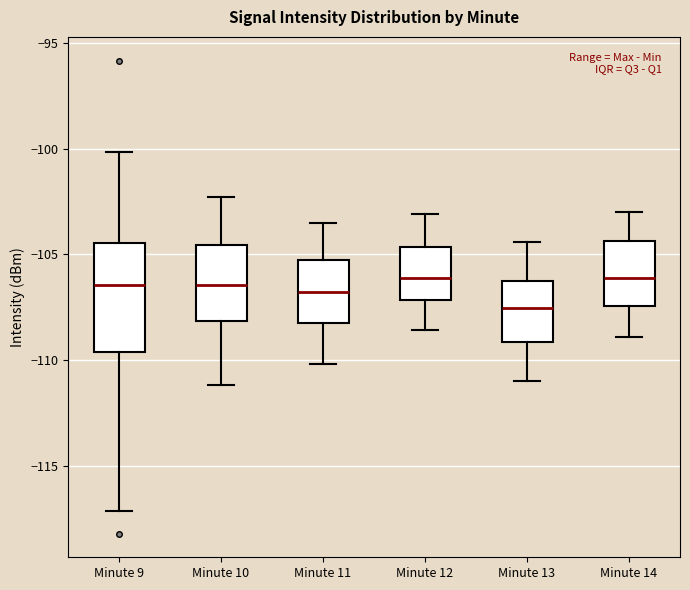

Where does the upper whisker of the box for Minute 9 end on the y-axis? The values are not printed on the chart, so give them approximately, as read against the axis.

-100.0